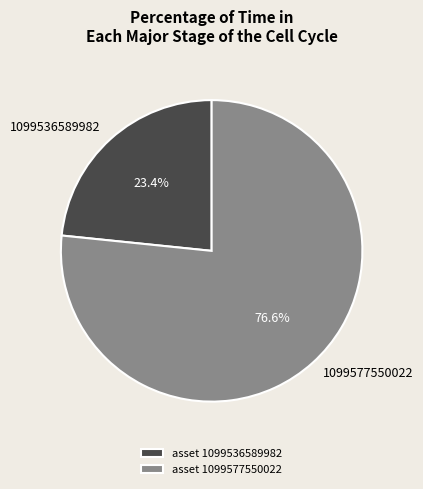

Which slice is the smallest?

1099536589982